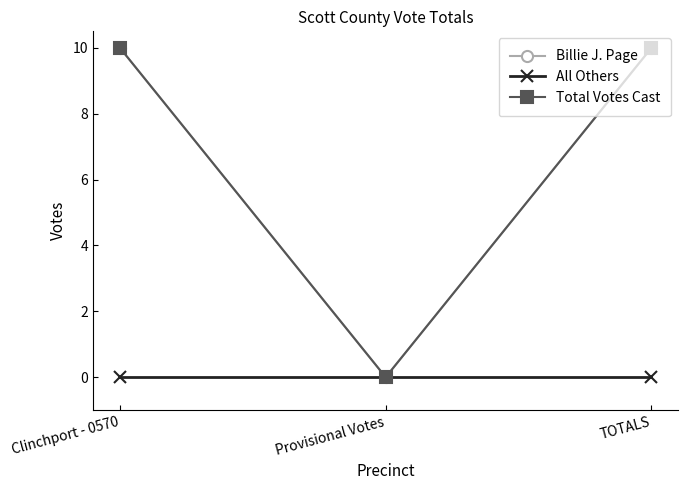

Does the chart have visible grid lines?

No